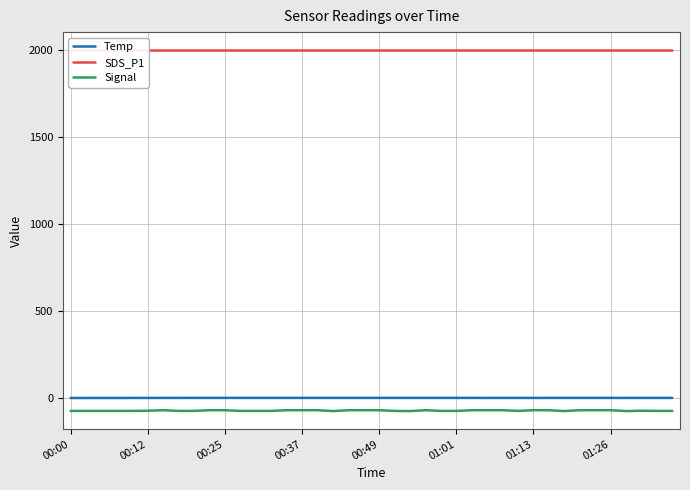

The Signal series shows -74.0 at 00:00. True or false?

True